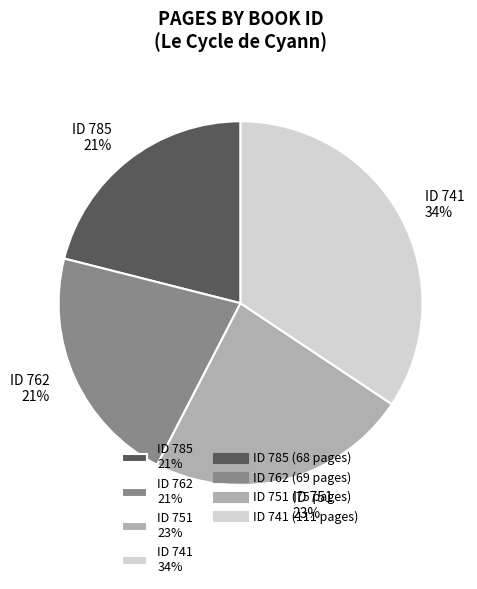

Is it true that ID 785 21% is 7% of the pie?

False